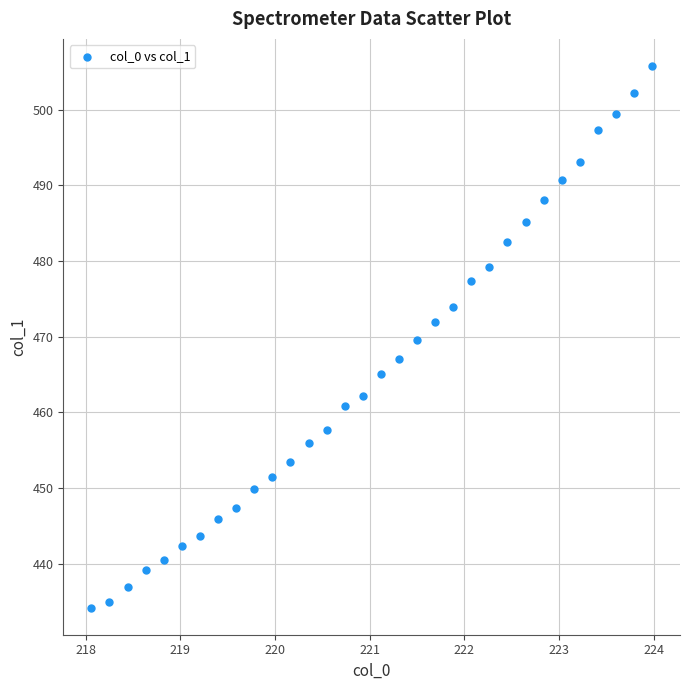

What is the range of Y values (max minus min)?

71.6